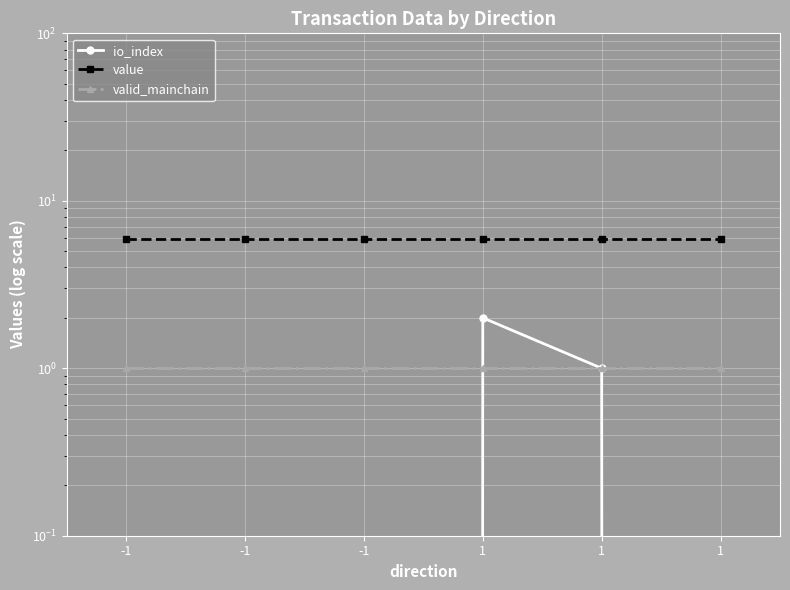

True or false: io_index and value intersect in this chart.

False